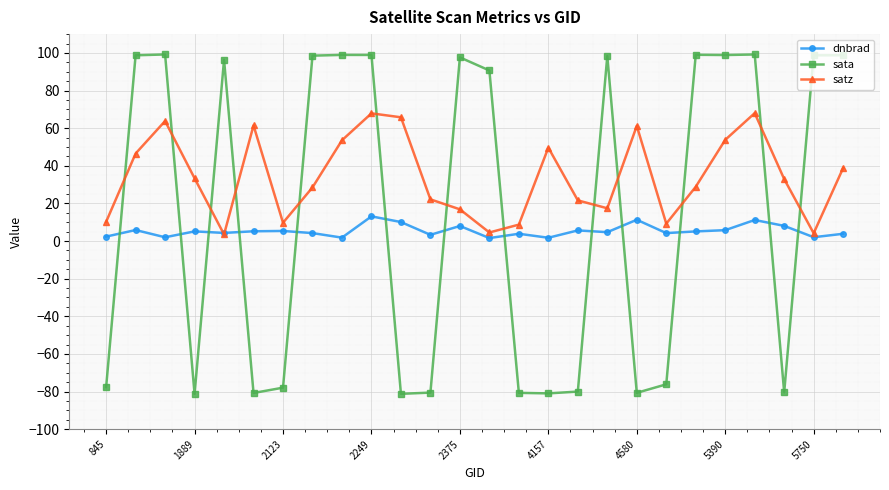

True or false: dnbrad has more than 2 points higher than both neighbors.

True